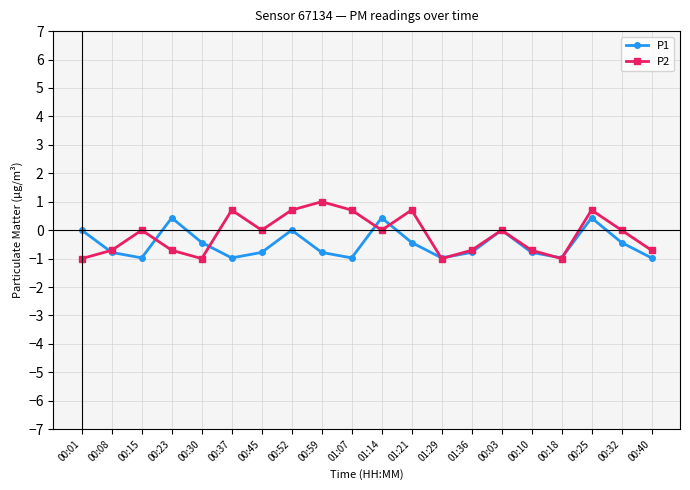

True or false: P1 has more than 2 points higher than both neighbors.

True